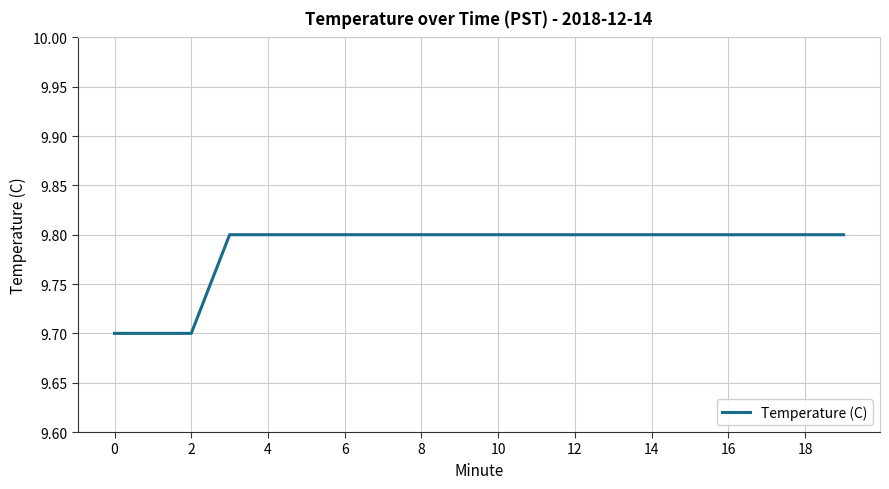

Does the chart display data point markers on the line(s)?

No